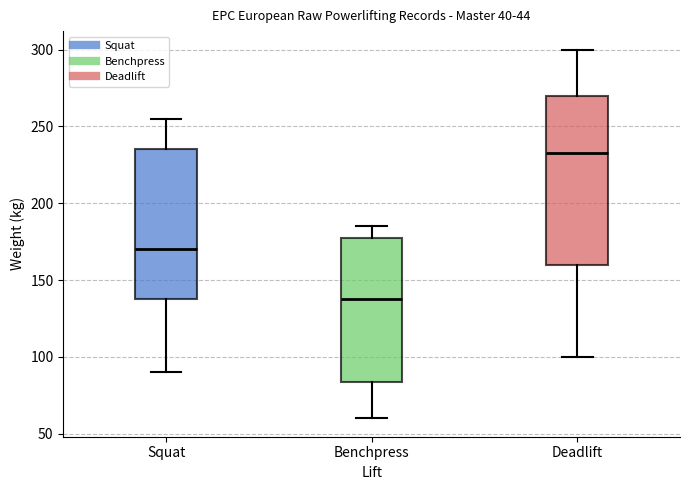

Reading left to right, read every box against the y-axis: the position of its median line, the range the box covers, and the ends of its whiskers. The values are not printed on the chart, so give them approximately, as read against the axis.

Squat: median 170, box 140 to 235, whiskers 90 to 255
Benchpress: median 140, box 85 to 180, whiskers 60 to 185
Deadlift: median 235, box 160 to 270, whiskers 100 to 300